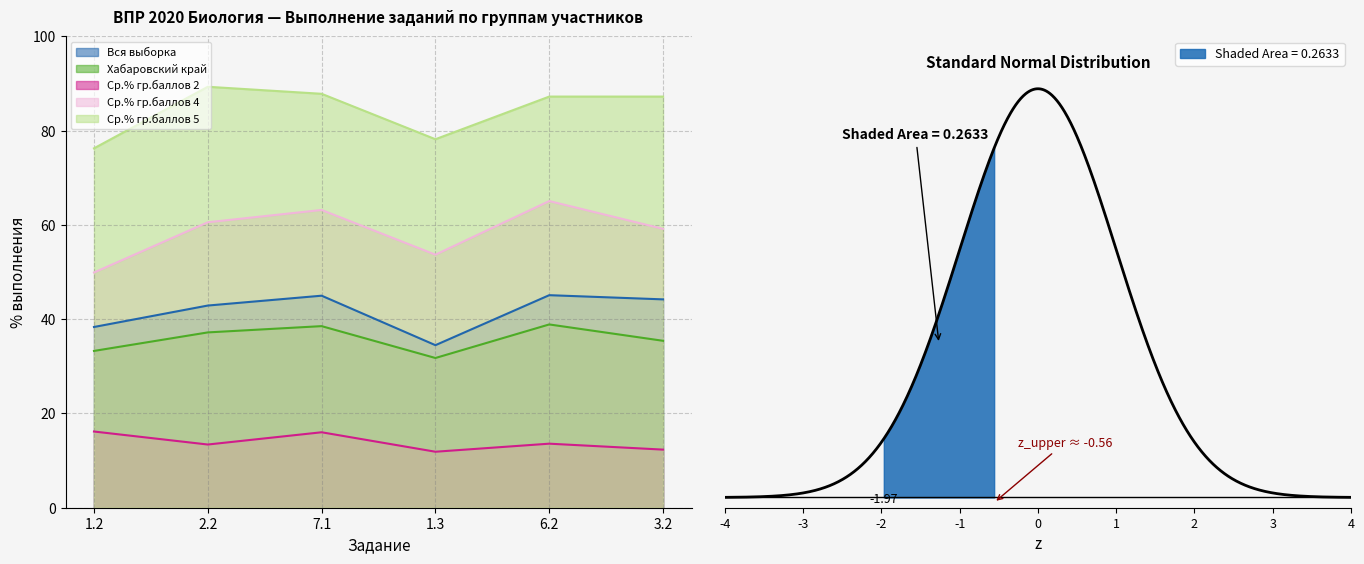

What is the label of the 6th point from the left?

3.2